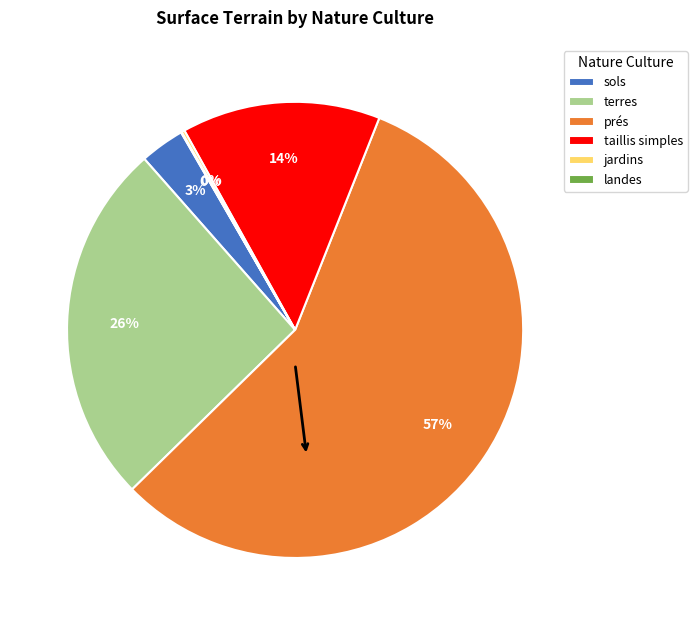

The taillis simples slice represents 3% of the pie. True or false?

False